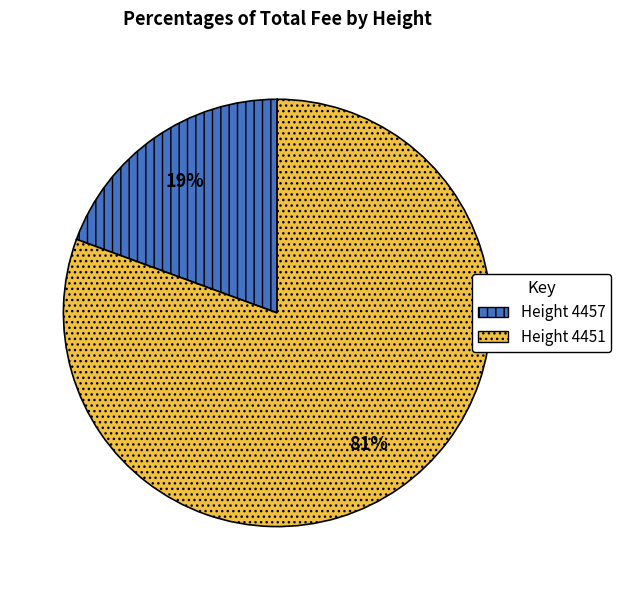

Is there any slice that represents more than half of the pie?

Yes